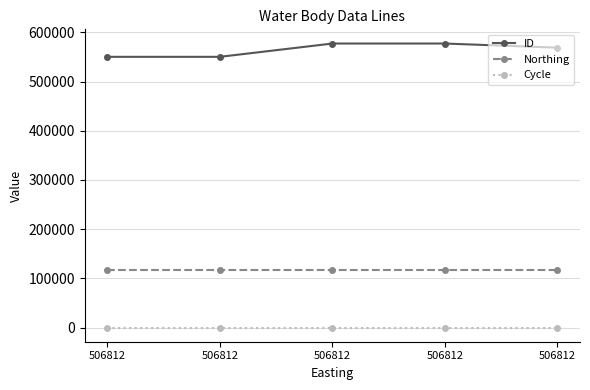

What value does the ID series have at 506812, to the nearest 10?

550370